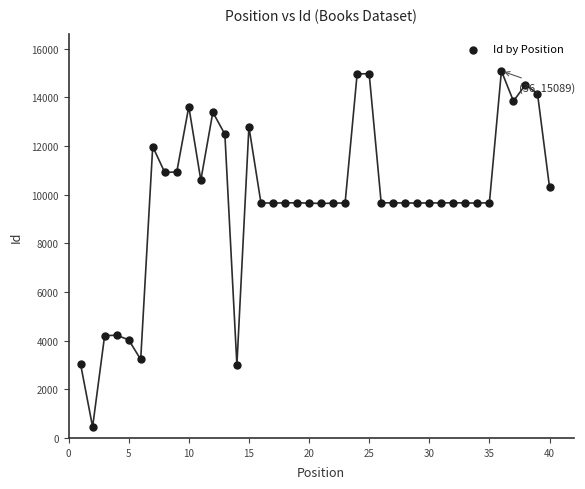

What is the range of Y values (max minus min)?

14636